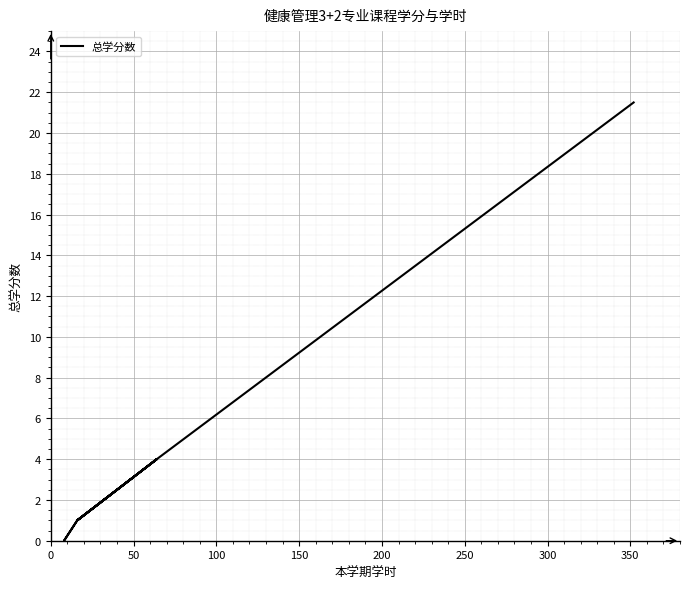

Does the chart display data point markers on the line(s)?

No